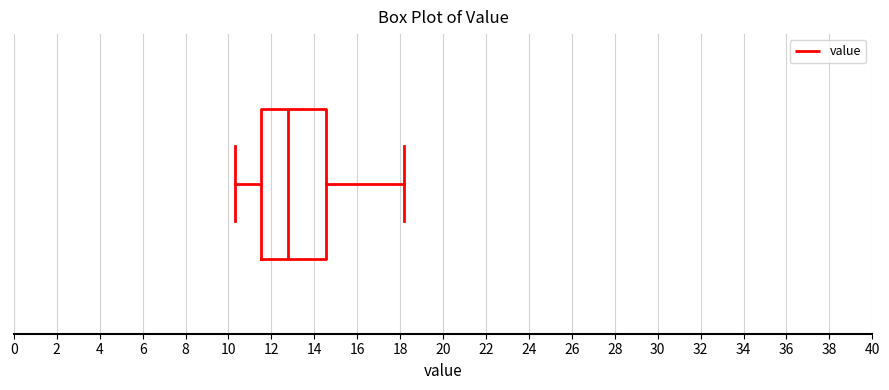

Read this box plot against the x-axis: the position of the median line, the range covered by the box, and the ends of both whiskers. The values are not printed on the chart, so give them approximately, as read against the axis.

median 12.8, box 11.6 to 14.6, whiskers 10.4 to 18.2